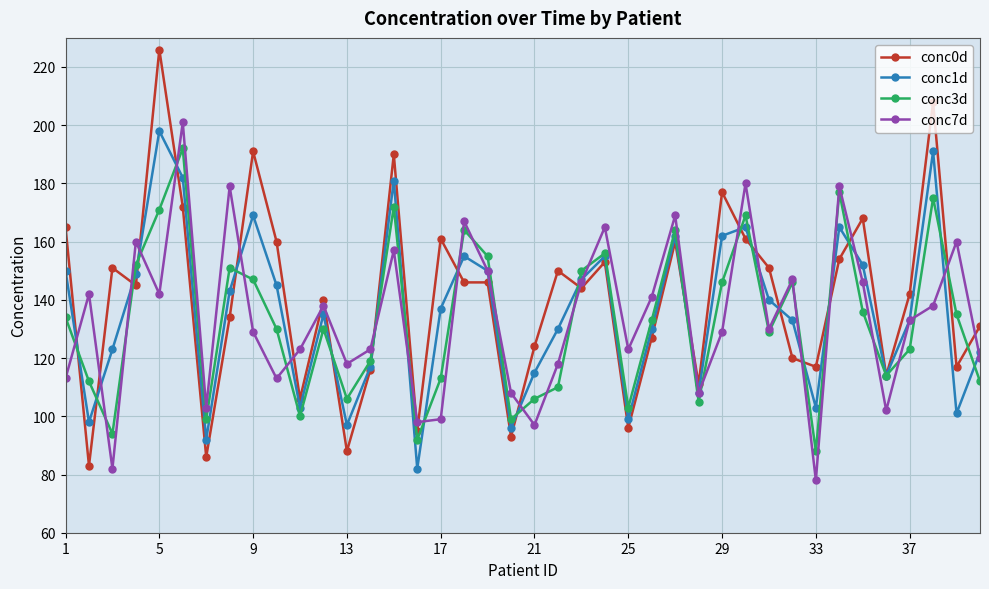

True or false: conc7d and conc0d cross at least once.

True